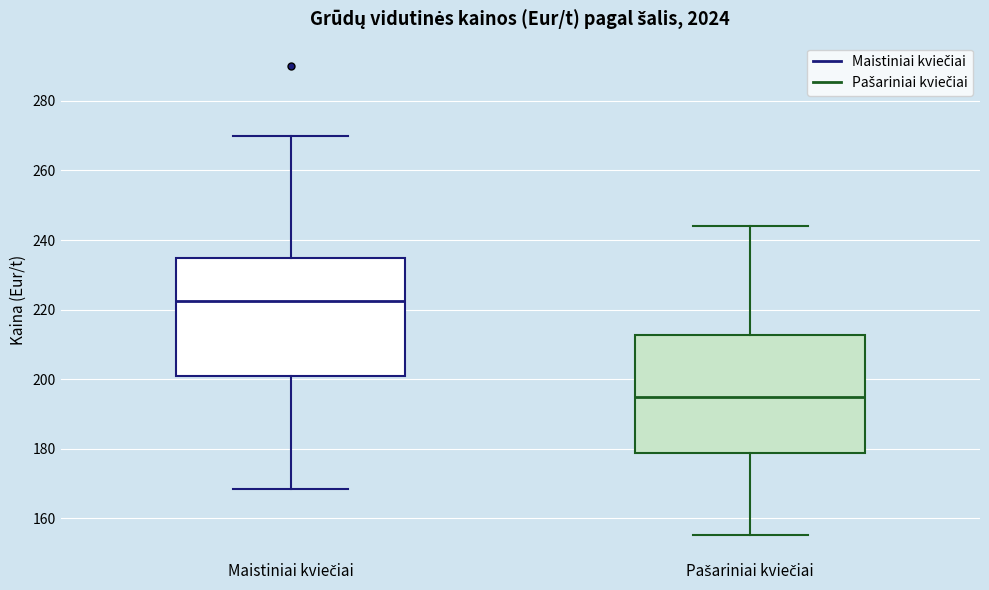

Reading left to right, read every box against the y-axis: the position of its median line, the range the box covers, and the ends of its whiskers. The values are not printed on the chart, so give them approximately, as read against the axis.

Maistiniai kviečiai: median 222, box 202 to 234, whiskers 168 to 270
Pašariniai kviečiai: median 196, box 178 to 212, whiskers 156 to 244